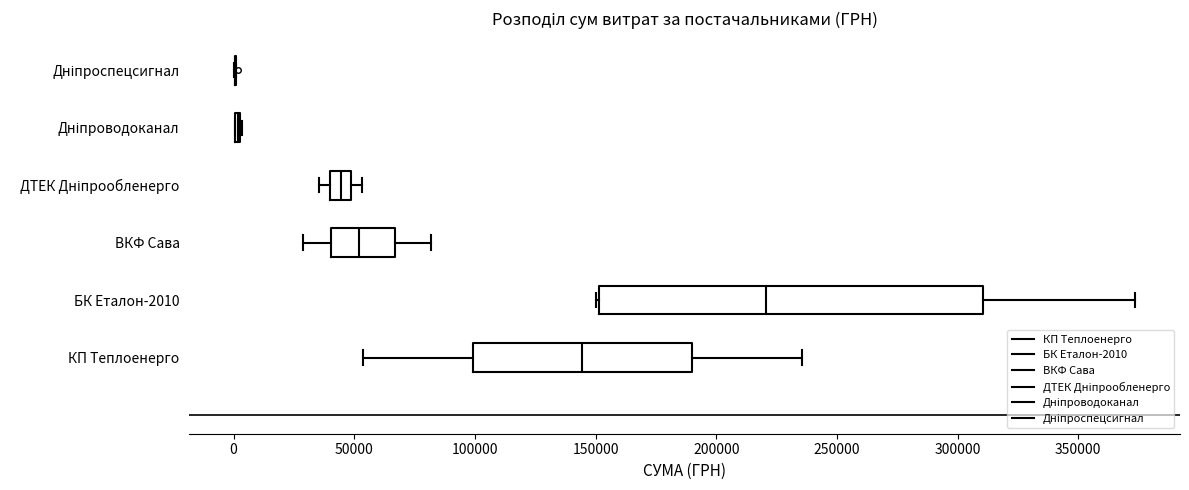

Reading bottom to top, read every box against the x-axis: the position of its median line, the range the box covers, and the ends of its whiskers. The values are not printed on the chart, so give them approximately, as read against the axis.

КП Теплоенерго: median 145000, box 100000 to 190000, whiskers 55000 to 235000
БК Еталон-2010: median 220000, box 150000 to 310000, whiskers 150000 to 375000
ВКФ Сава: median 50000, box 40000 to 65000, whiskers 30000 to 80000
ДТЕК Дніпрообленерго: median 45000, box 40000 to 50000, whiskers 35000 to 55000
Дніпроводоканал: box collapsed to a line at 0, whiskers 0 to 5000
Дніпроспецсигнал: box collapsed to a line at 0, whiskers 0 to 0